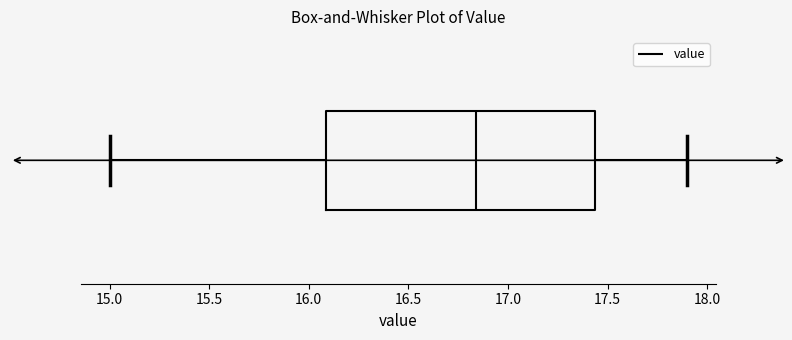

Where does the left whisker of the box end on the x-axis? The values are not printed on the chart, so give them approximately, as read against the axis.

15.00